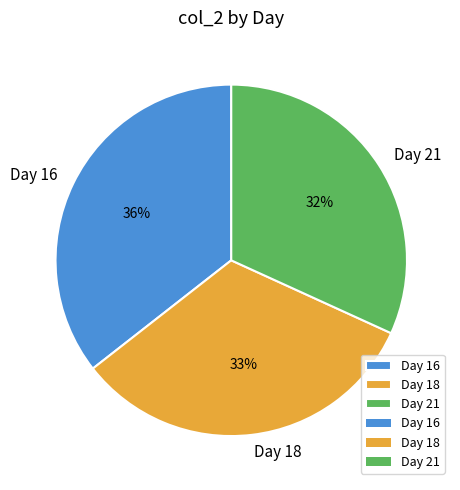

Combined, do Day 18 and Day 16 account for over 50%?

Yes